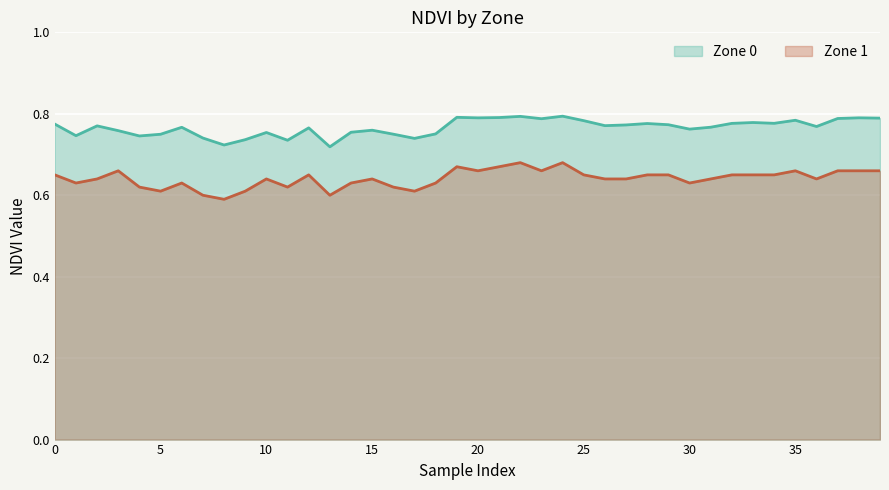

What is the greatest value displayed?

0.8